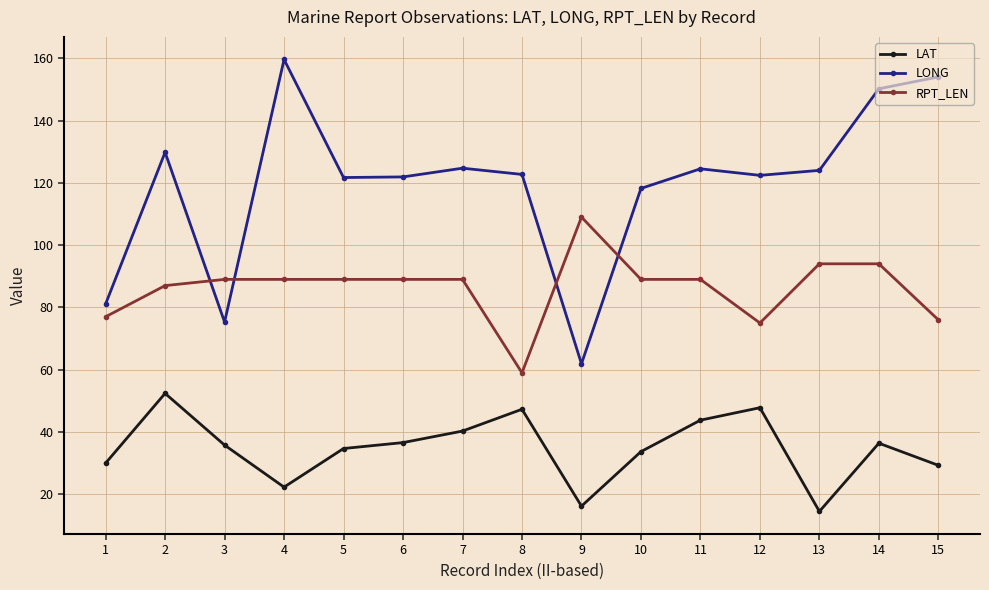

Which category has the lowest value across all series?

13